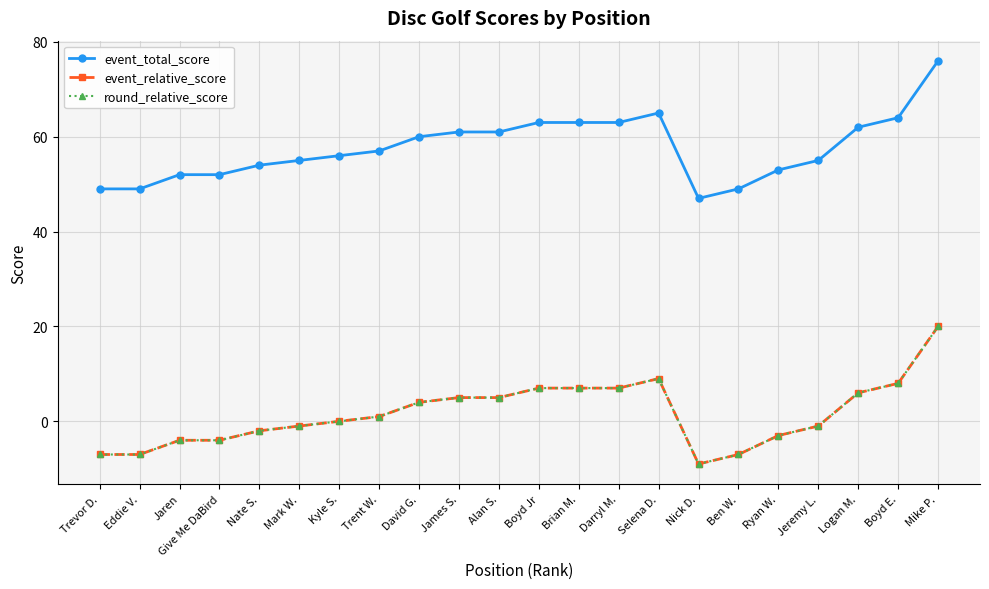

True or false: event_total_score and event_relative_score cross at least once.

False